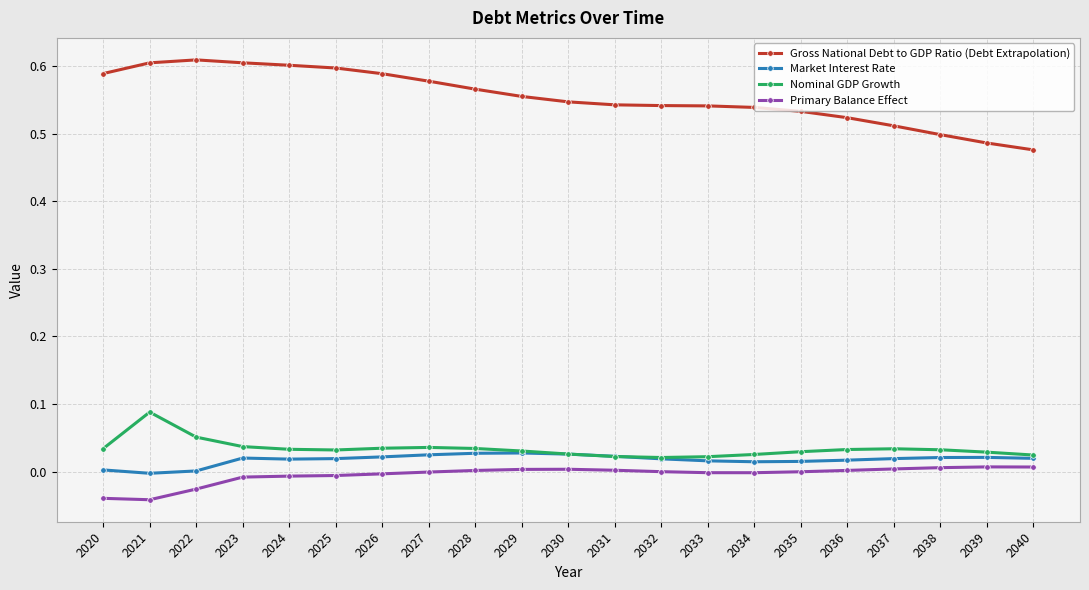

True or false: Gross National Debt to GDP Ratio (Debt Extrapolation) and Market Interest Rate cross at least once.

False